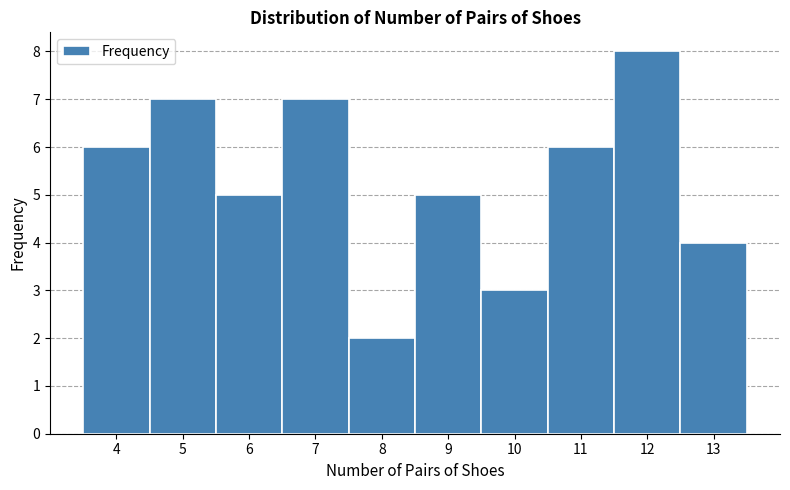

Reading left to right, list every bar in this chart as the range it spans on the x-axis followed by its height. The values are not printed on the chart, so give them approximately, as read against the axis.

3.5 to 4.5: 6
4.5 to 5.5: 7
5.5 to 6.5: 5
6.5 to 7.5: 7
7.5 to 8.5: 2
8.5 to 9.5: 5
9.5 to 10.5: 3
10.5 to 11.5: 6
11.5 to 12.5: 8
12.5 to 13.5: 4